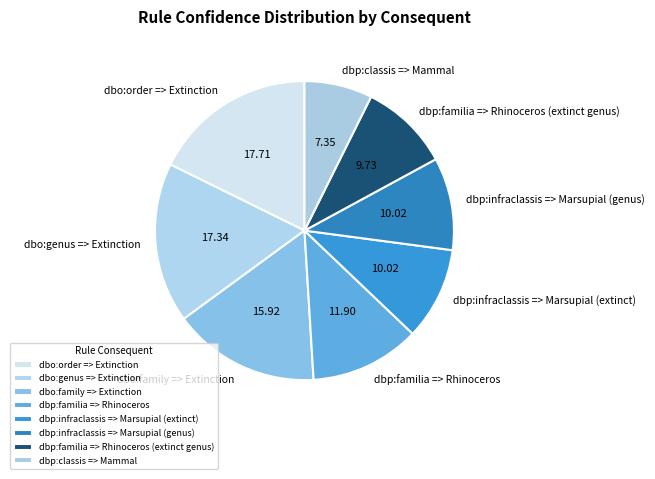

Combined, do dbp:familia => Rhinoceros and dbp:familia => Rhinoceros (extinct genus) account for over 50%?

No